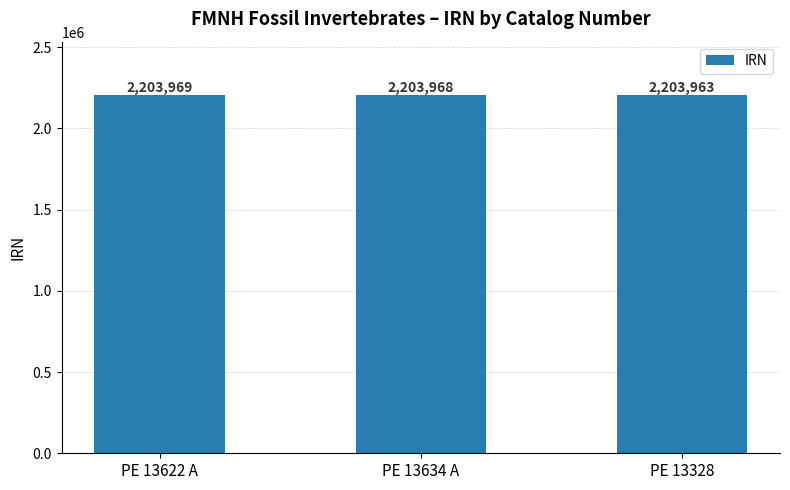

How many values are between 2203963 and 2203969?

3